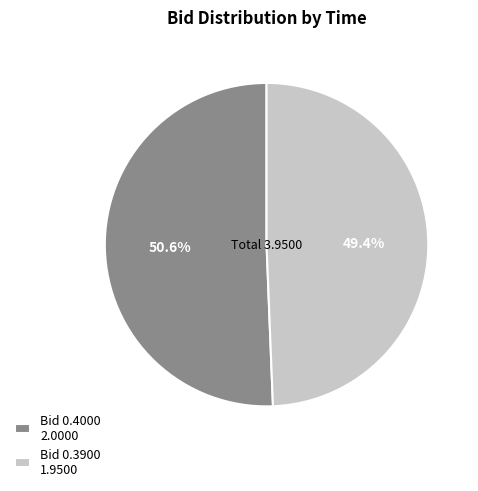

Which category accounts for the majority?

Bid 0.4000 2.0000